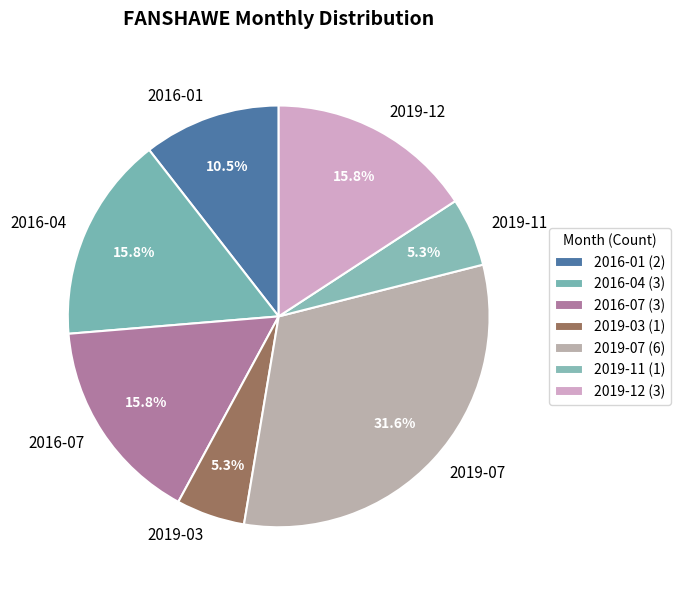

Is 2019-12 the majority of the pie?

No